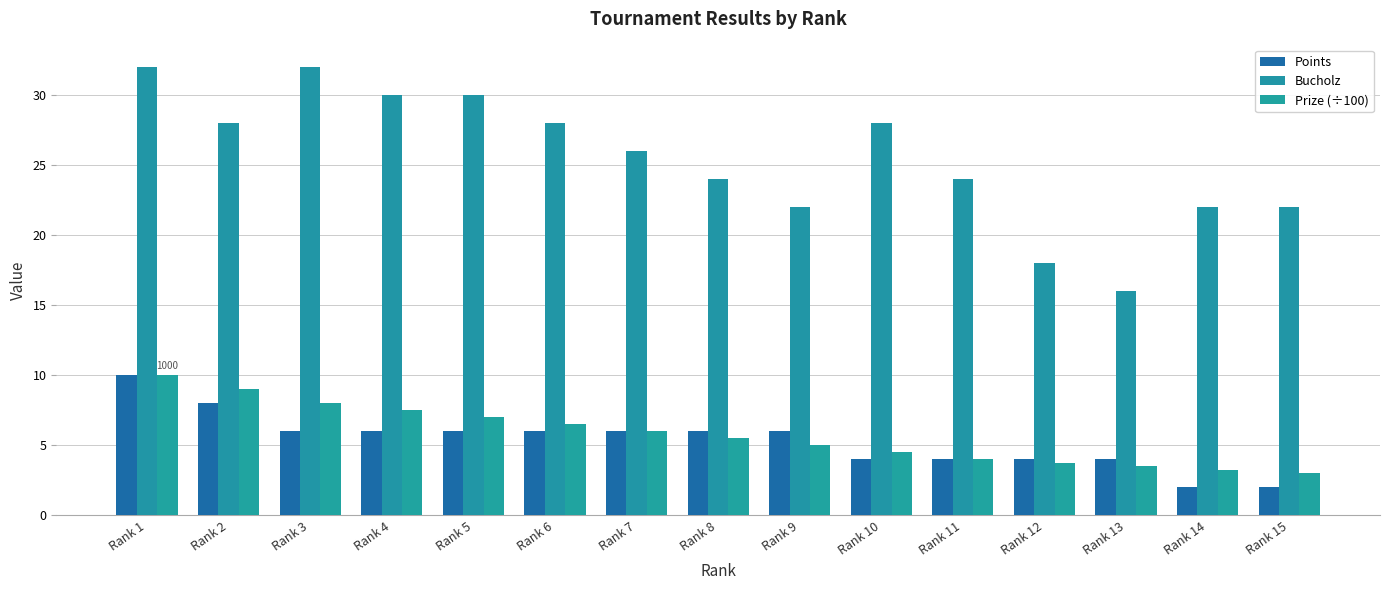

What is the value of the Prize (÷100) bar at the 5th from the left?

7.0